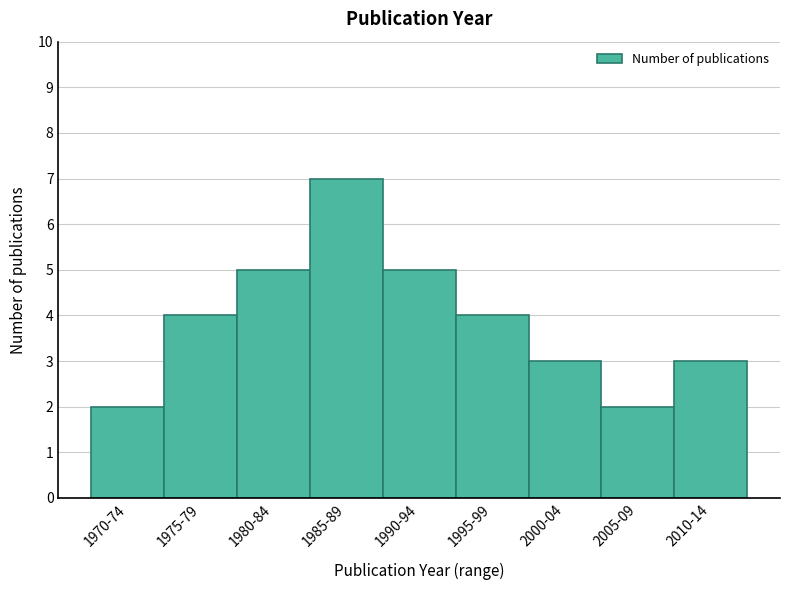

Reading left to right, what are all the values shown in this chart?

1970-74=2	1975-79=4	1980-84=5	1985-89=7	1990-94=5	1995-99=4	2000-04=3	2005-09=2	2010-14=3